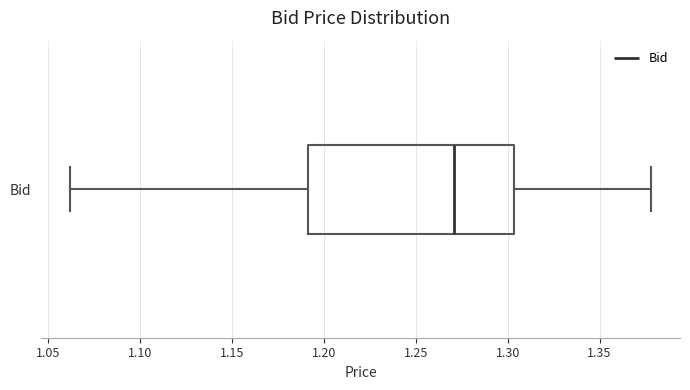

Read this box plot against the x-axis: the position of the median line, the range covered by the box, and the ends of both whiskers. The values are not printed on the chart, so give them approximately, as read against the axis.

median 1.270, box 1.190 to 1.305, whiskers 1.060 to 1.380